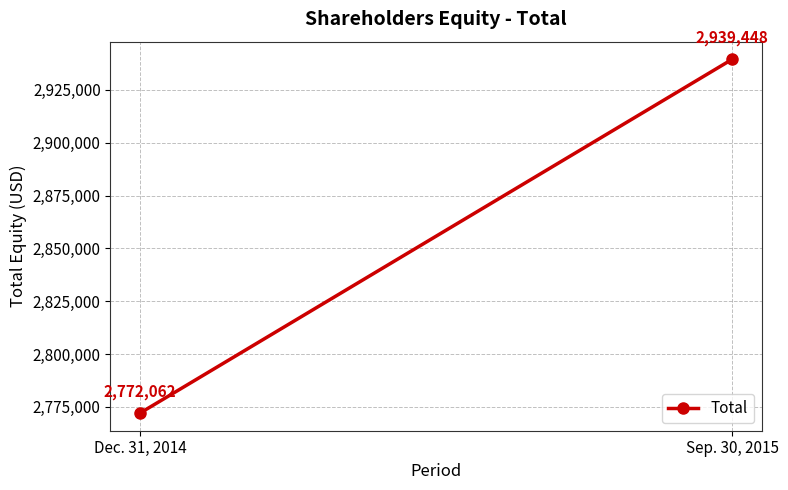

What is the value of the 1st point from the left?

2772062